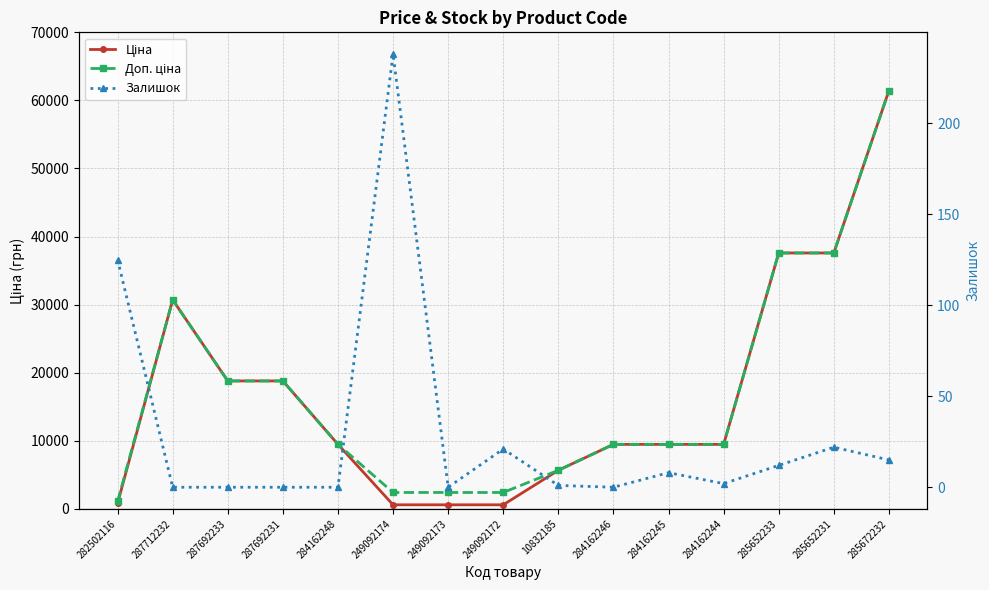

In Ціна, how many points are higher than both neighbors (excluding endpoints)?

1